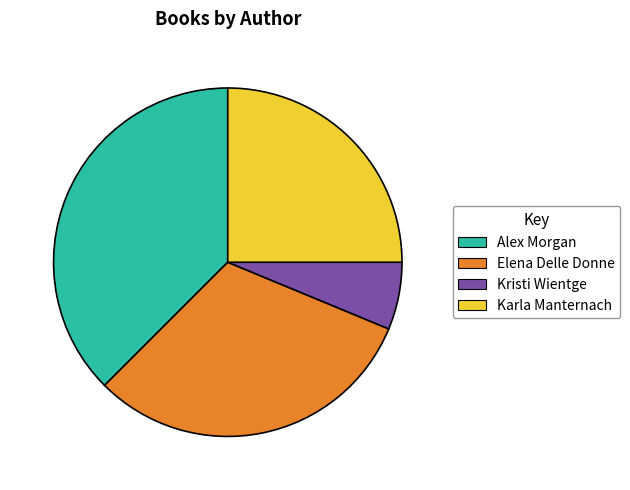

Do Kristi Wientge and Alex Morgan together represent more than half of the pie?

No